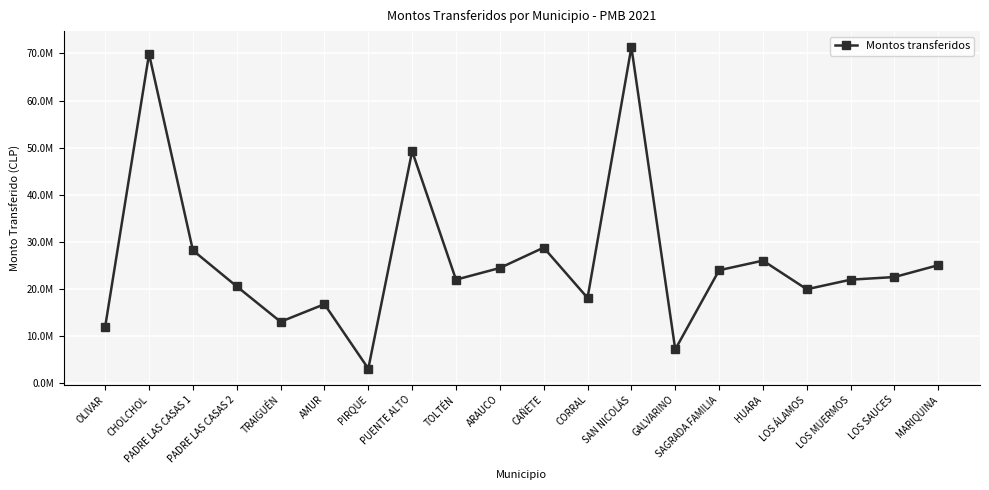

Is this an area chart (filled region under the line)?

No